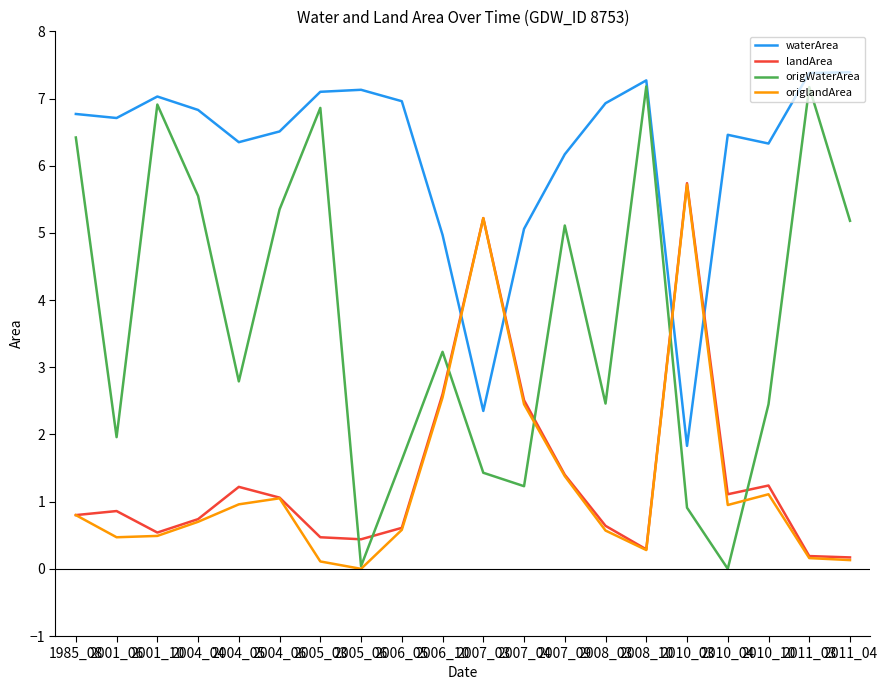

What is the difference between the maximum and minimum values in the waterArea series?

5.6